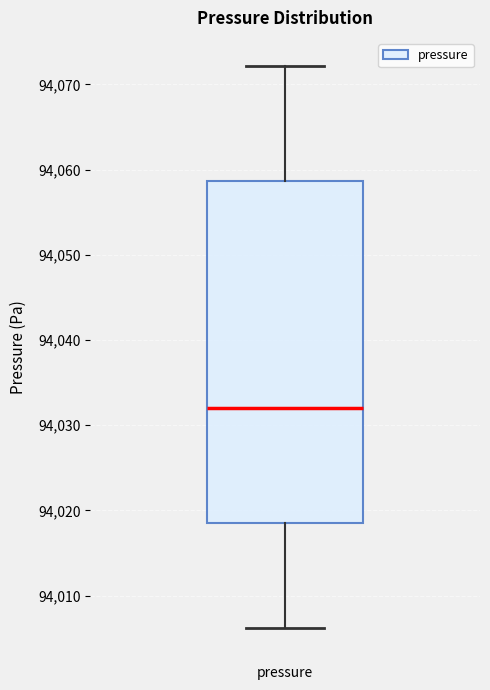

Where is the lower edge of the box for pressure on the y-axis? The values are not printed on the chart, so give them approximately, as read against the axis.

94019